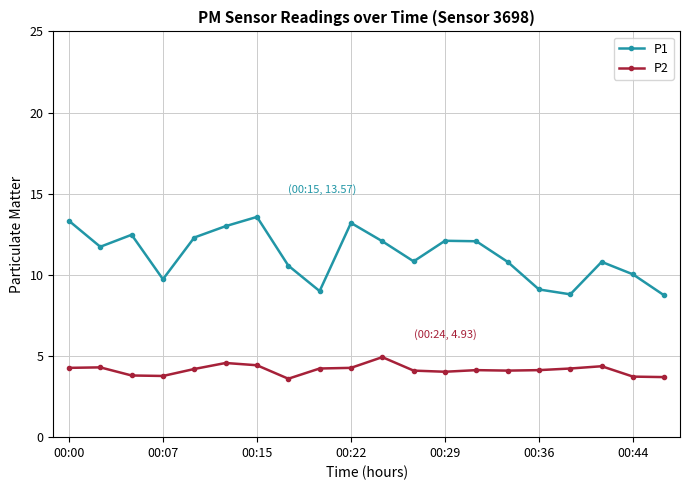

What is the value of the P1 point at the 3rd from the left?

12.5